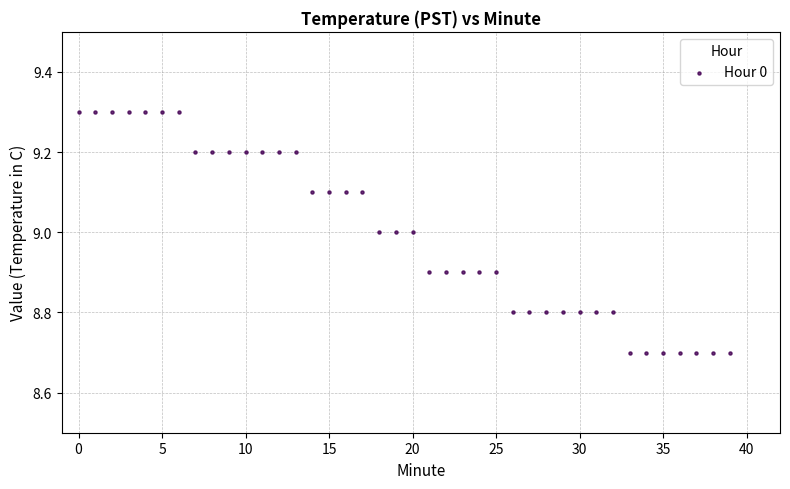

What is the range of Y values (max minus min)?

0.6